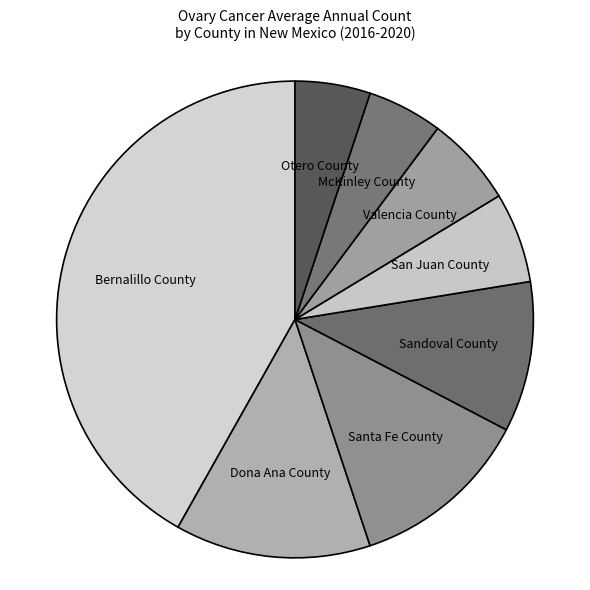

The Santa Fe County slice represents 12% of the pie. True or false?

True